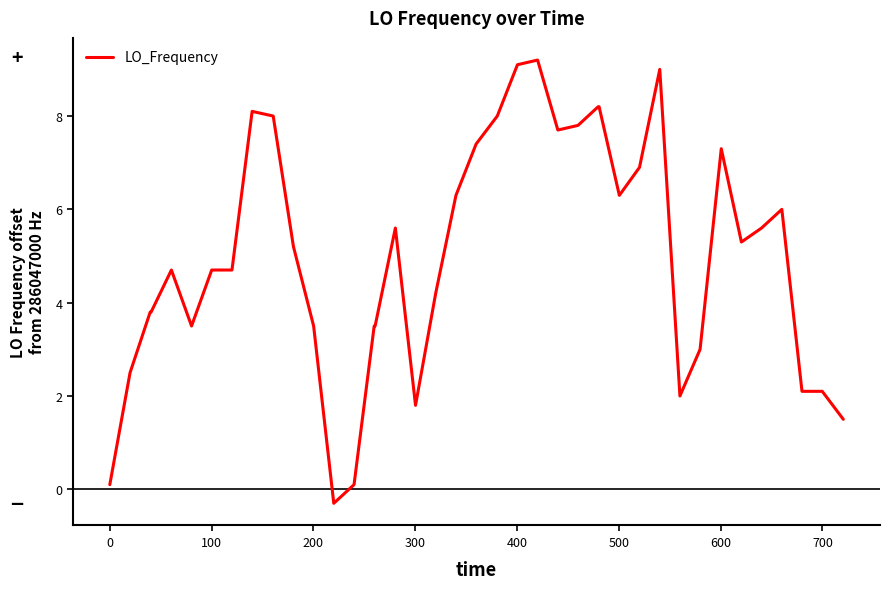

What is the difference between the maximum and second lowest values?

9.1